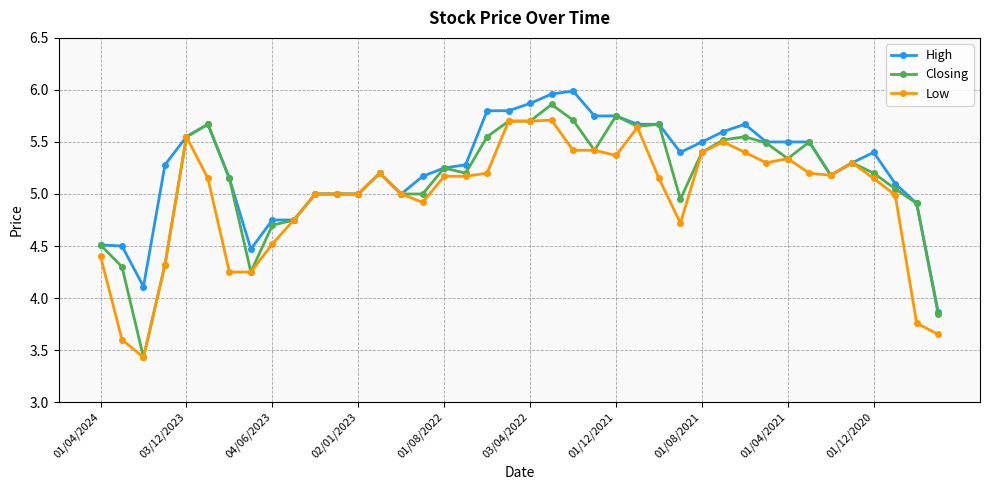

What is the minimum value shown in the chart?

3.4